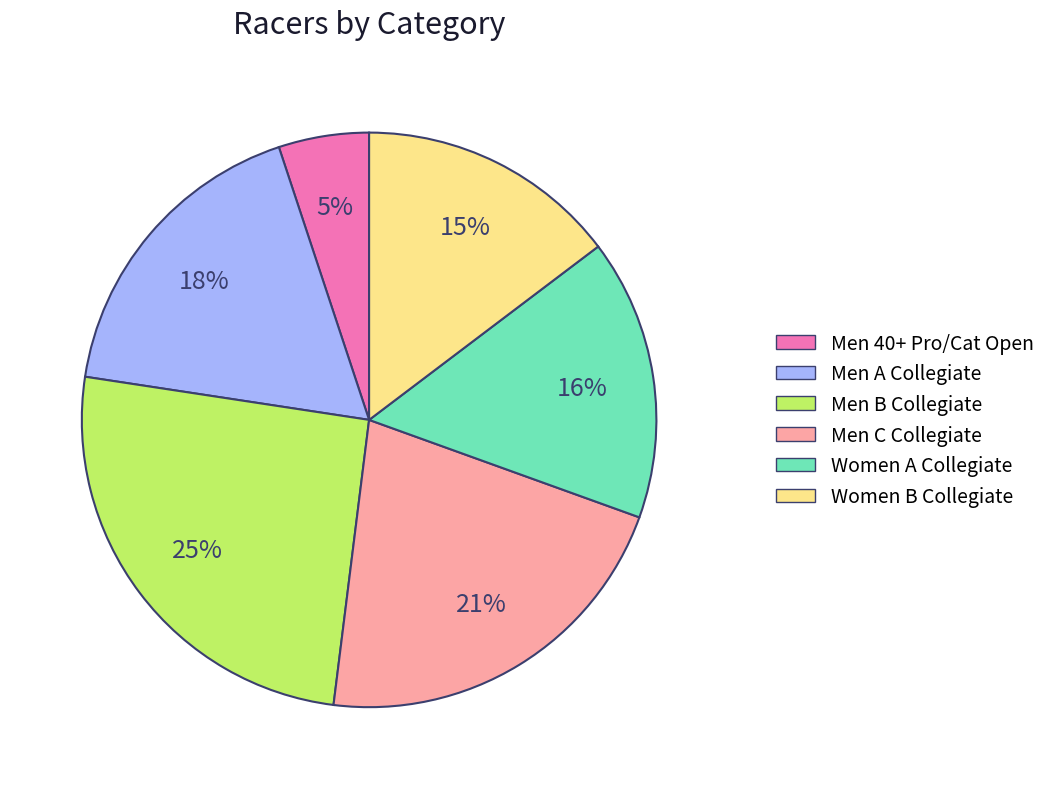

How many segments does this pie chart have?

6